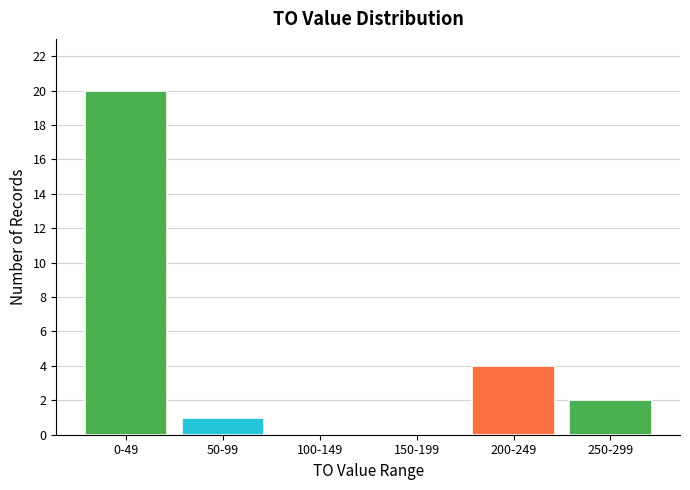

Reading left to right, extract all data points from this chart.

0-49=20	50-99=1	100-149=0	150-199=0	200-249=4	250-299=2